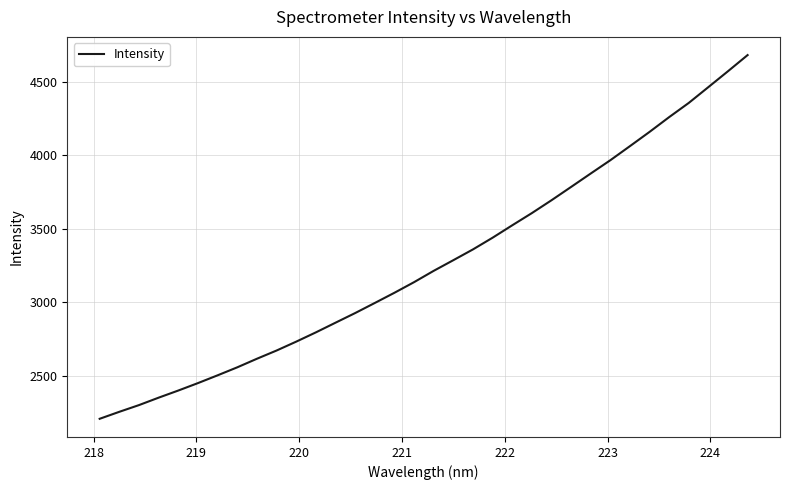

What is the minimum value shown in the chart?

2206.4